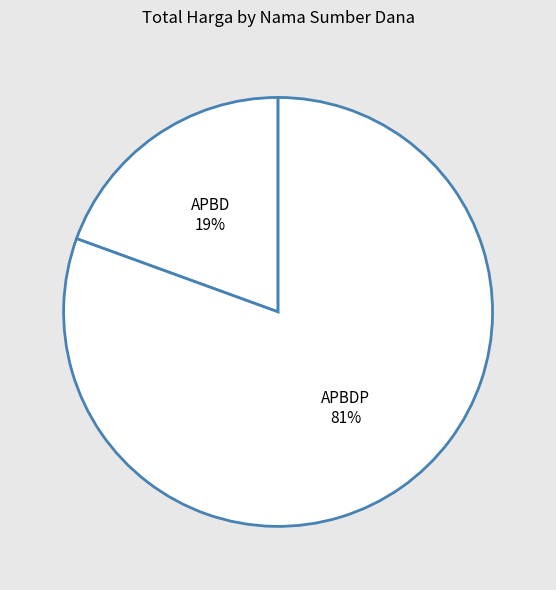

What is the largest slice in the pie chart?

APBDP